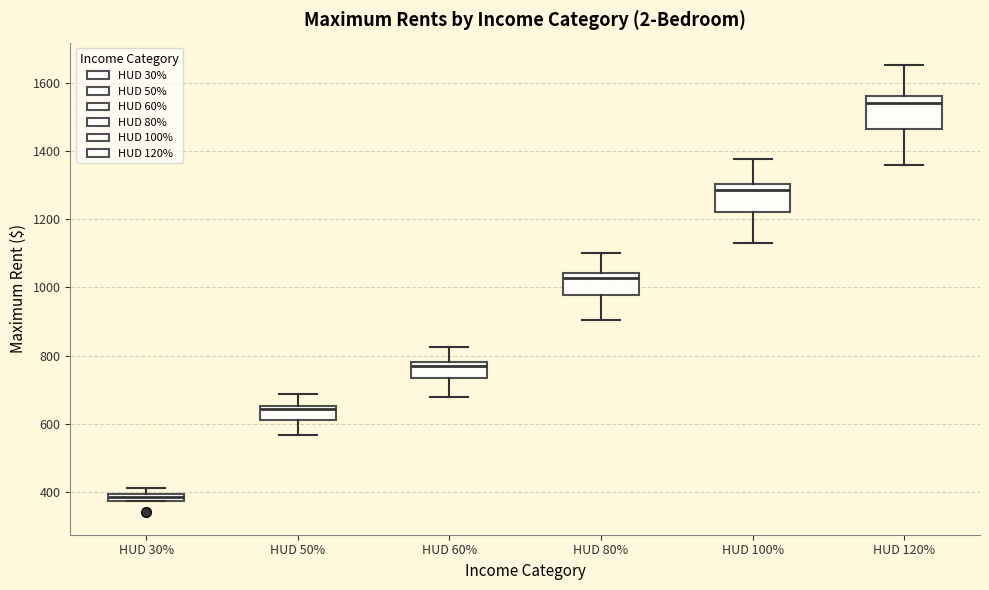

Where is the upper edge of the box for HUD 80% on the y-axis? The values are not printed on the chart, so give them approximately, as read against the axis.

1040